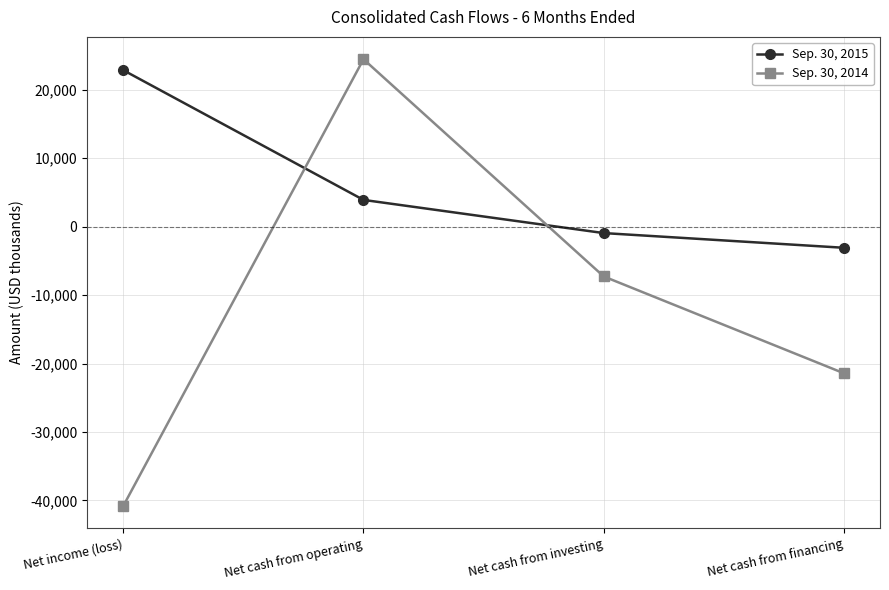

The value of Sep. 30, 2014 at Net cash from operating is 24470. True or false?

True